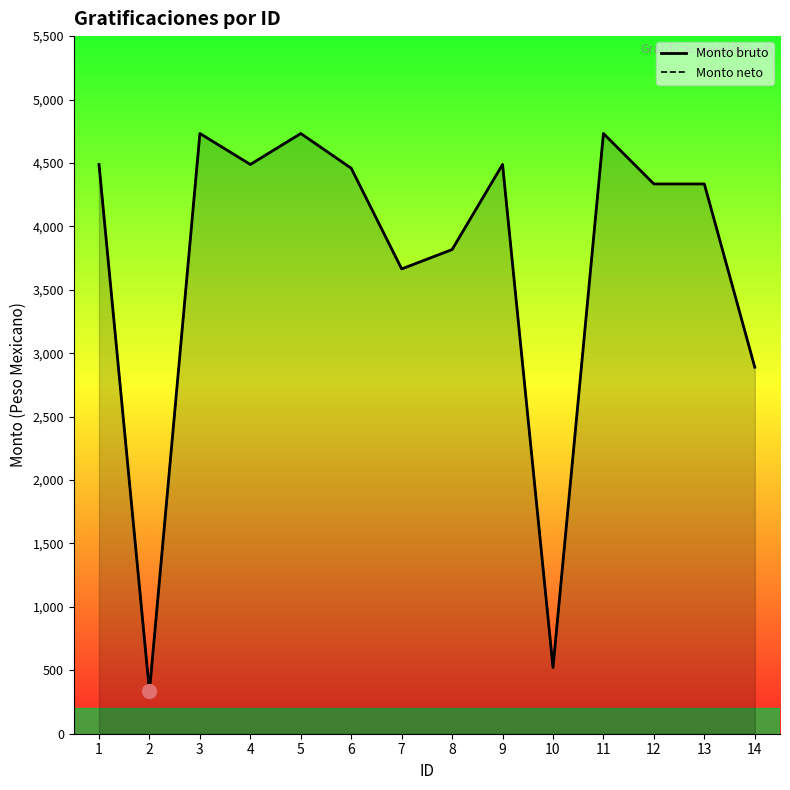

Which series has the largest total across all categories?

Monto bruto